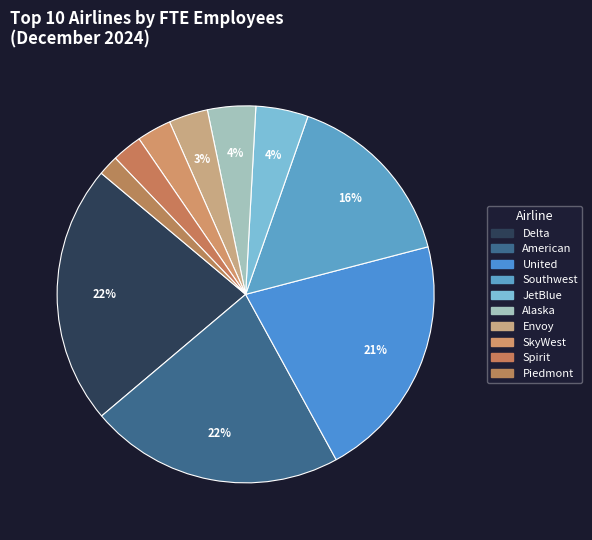

The JetBlue slice represents 19% of the pie. True or false?

False